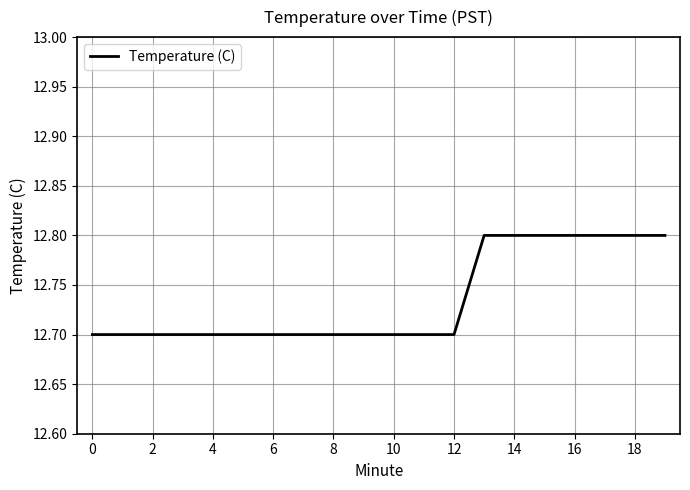

What is the sum of all values?

254.7